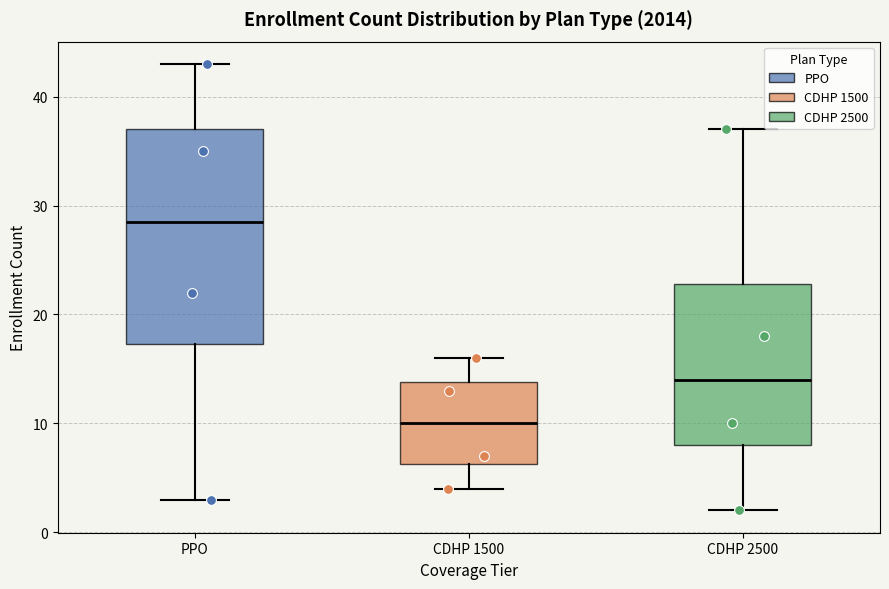

Reading left to right, read every box against the y-axis: the position of its median line, the range the box covers, and the ends of its whiskers. The values are not printed on the chart, so give them approximately, as read against the axis.

PPO: median 29, box 17 to 37, whiskers 3 to 43
CDHP 1500: median 10, box 6 to 14, whiskers 4 to 16
CDHP 2500: median 14, box 8 to 23, whiskers 2 to 37